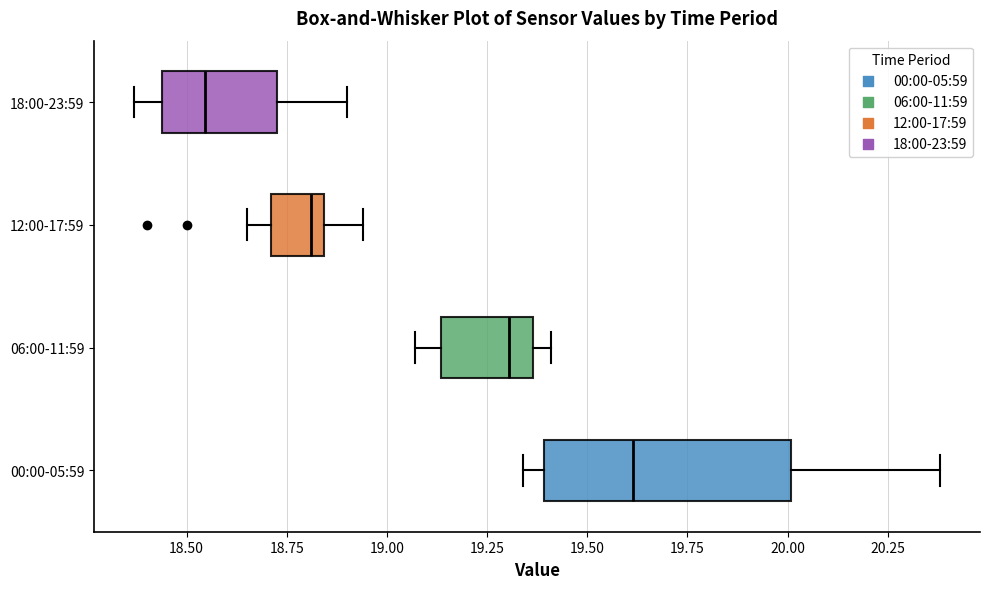

Reading bottom to top, read every box against the x-axis: the position of its median line, the range the box covers, and the ends of its whiskers. The values are not printed on the chart, so give them approximately, as read against the axis.

00:00-05:59: median 19.60, box 19.40 to 20.00, whiskers 19.35 to 20.40
06:00-11:59: median 19.30, box 19.15 to 19.35, whiskers 19.05 to 19.40
12:00-17:59: median 18.80, box 18.70 to 18.85, whiskers 18.65 to 18.95
18:00-23:59: median 18.55, box 18.45 to 18.75, whiskers 18.35 to 18.90